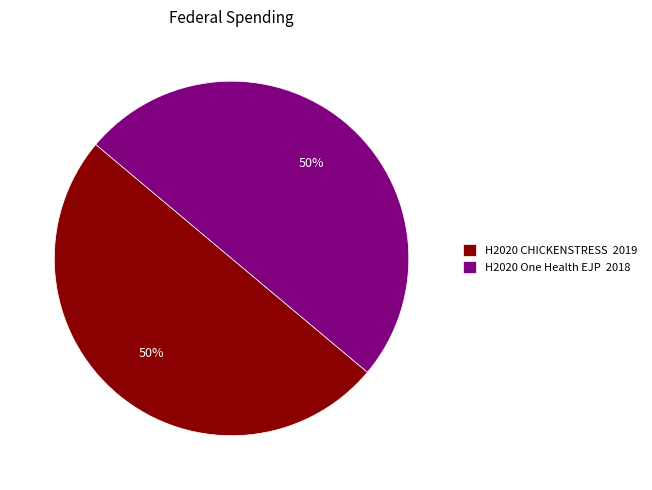

Combined, do H2020 CHICKENSTRESS 2019 and H2020 One Health EJP 2018 account for over 50%?

Yes